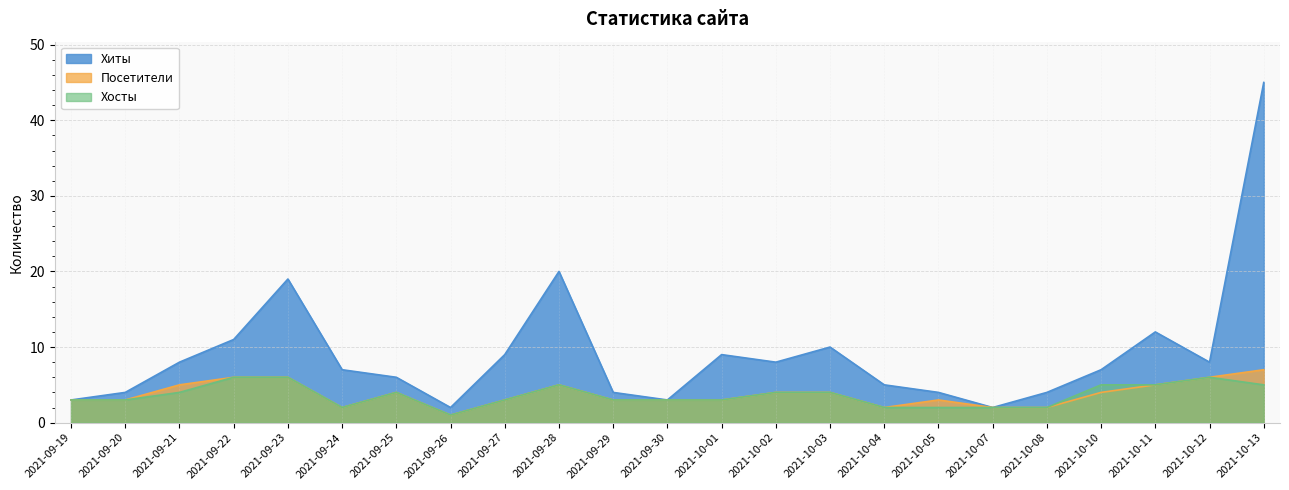

Does the chart have visible grid lines?

Yes